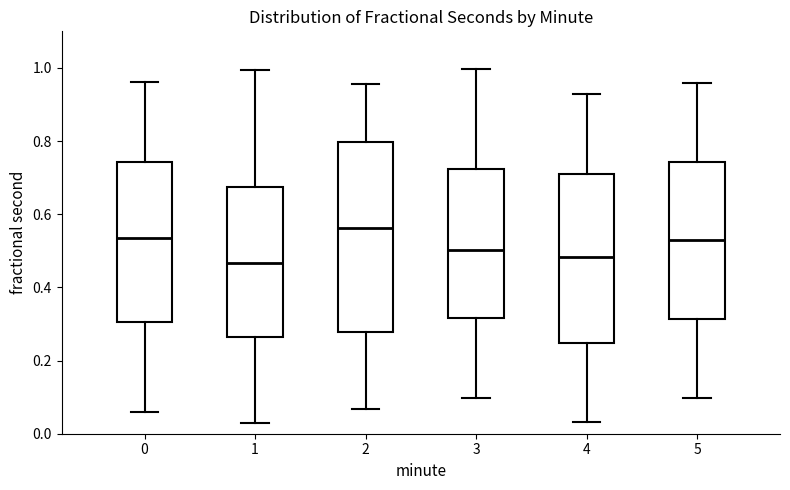

Where does the median line of the box at x = 4 sit on the y-axis? The values are not printed on the chart, so give them approximately, as read against the axis.

0.48